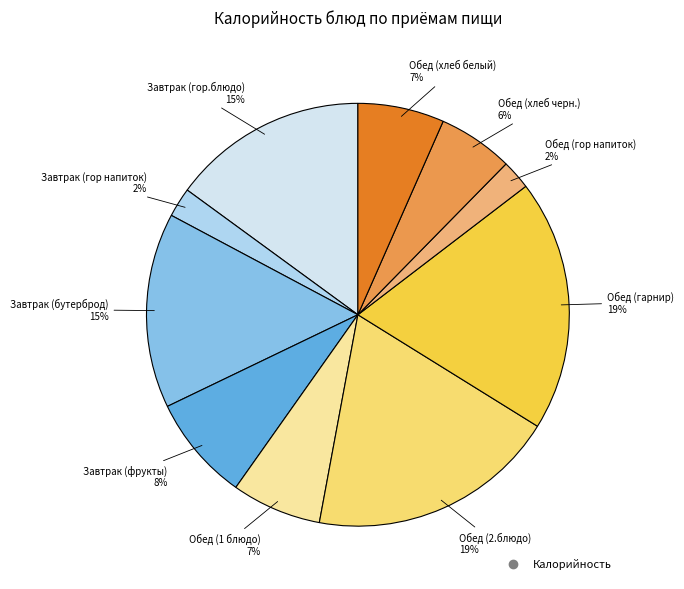

Is there a majority slice in this chart?

No